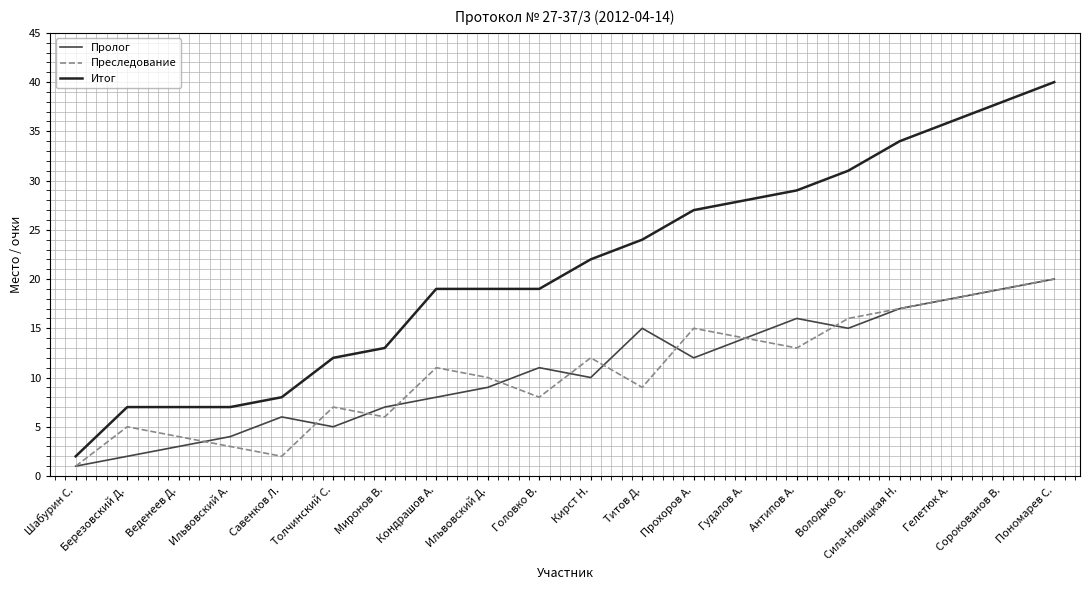

At how many categories does at least one series exceed 39?

1